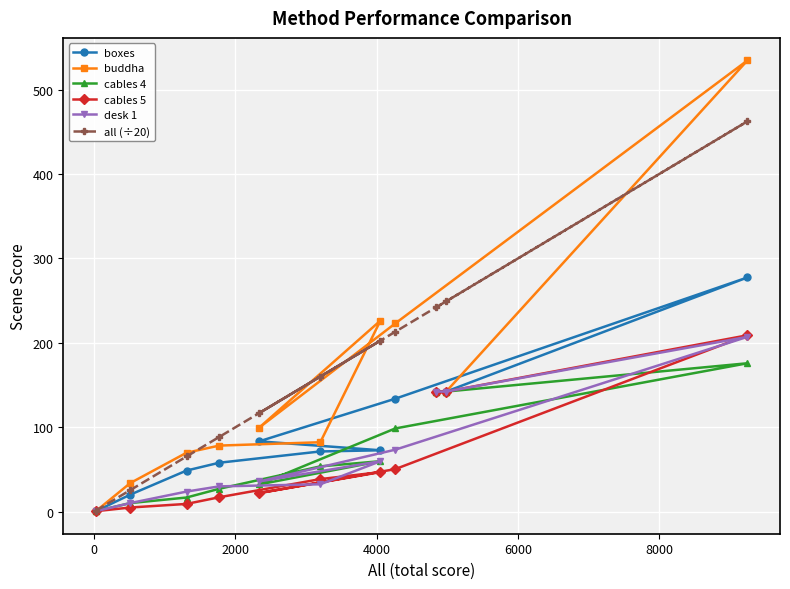

What is the difference between the maximum and minimum values in the all (÷20) series?

461.0